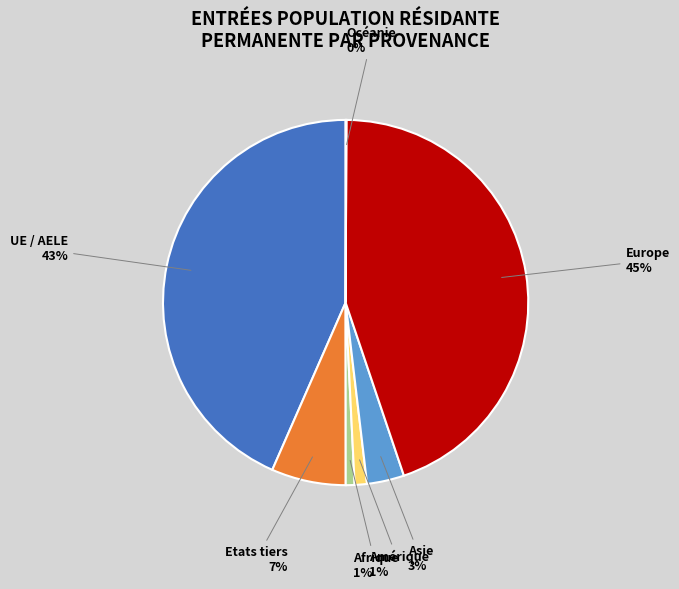

To the nearest percent, what is the average slice percentage?

14%